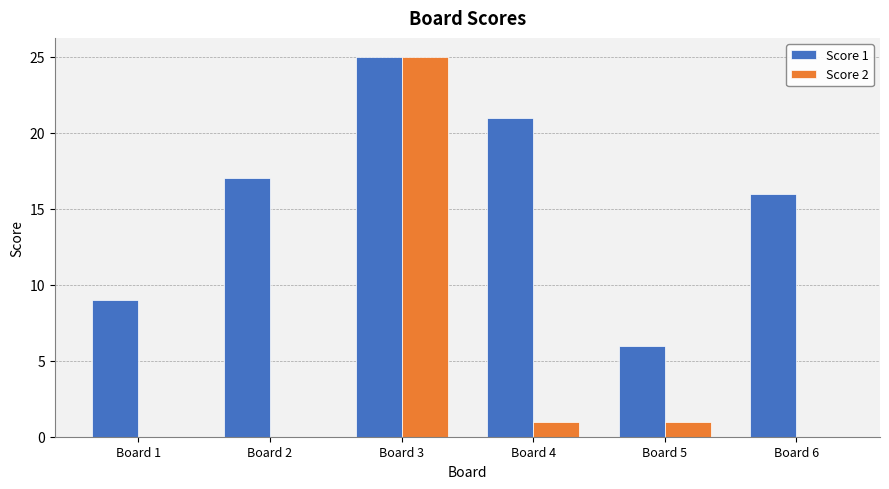

The value of Score 1 at Board 3 is 25. True or false?

True